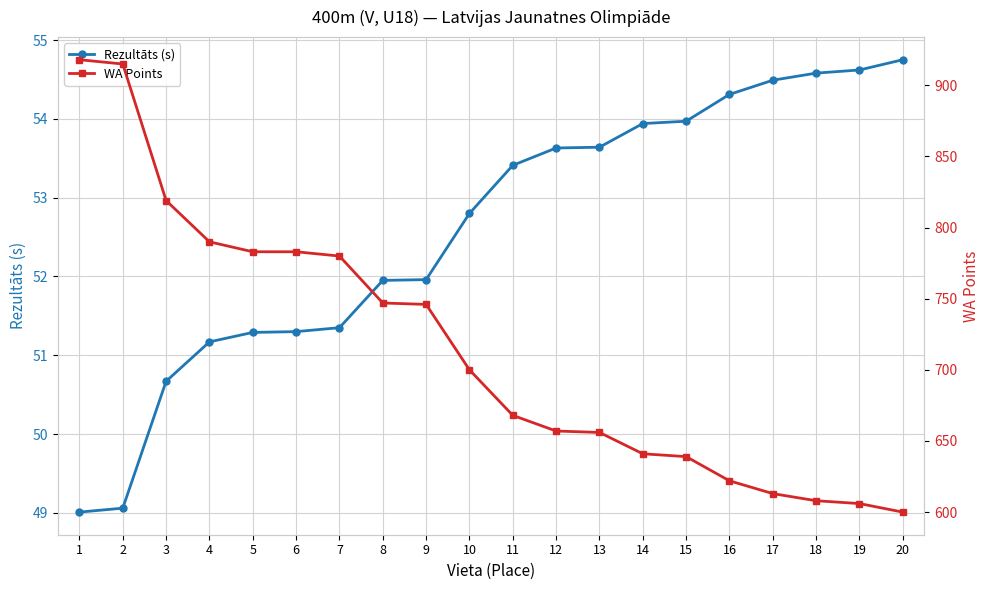

At which label does Rezultāts (s) reach its minimum?

1